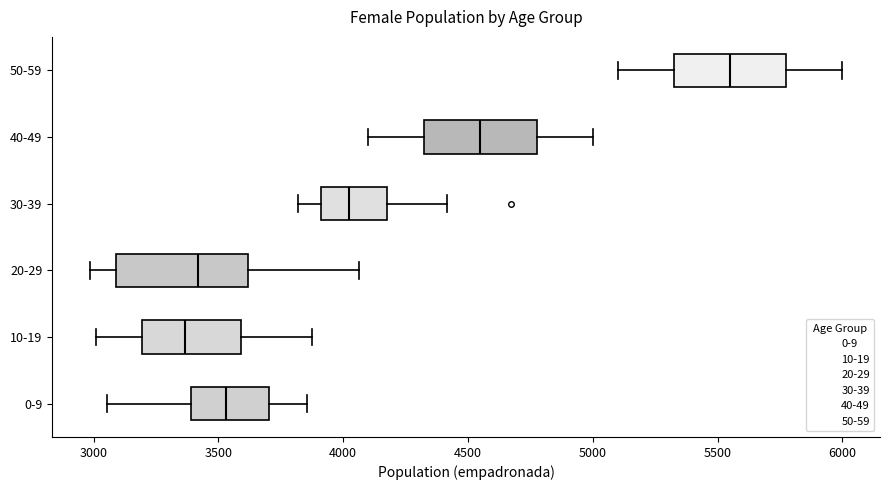

Comparing the boxes themselves (not the whiskers), which one is the widest?

20-29